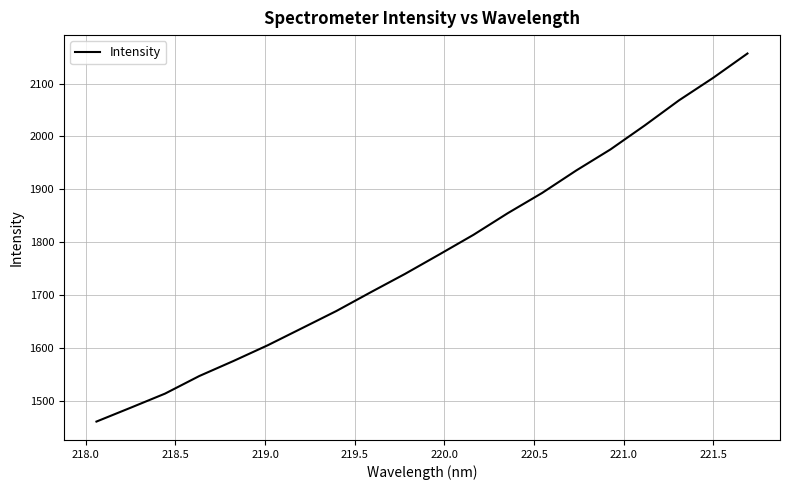

What is the difference between the maximum and minimum values?

695.3